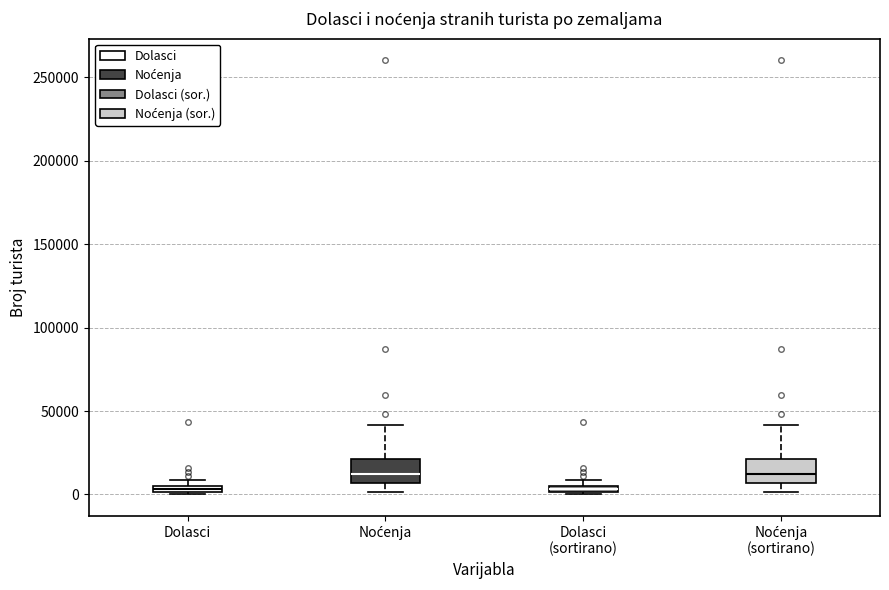

Where does the lower whisker of the box for Noćenja end on the y-axis? The values are not printed on the chart, so give them approximately, as read against the axis.

0